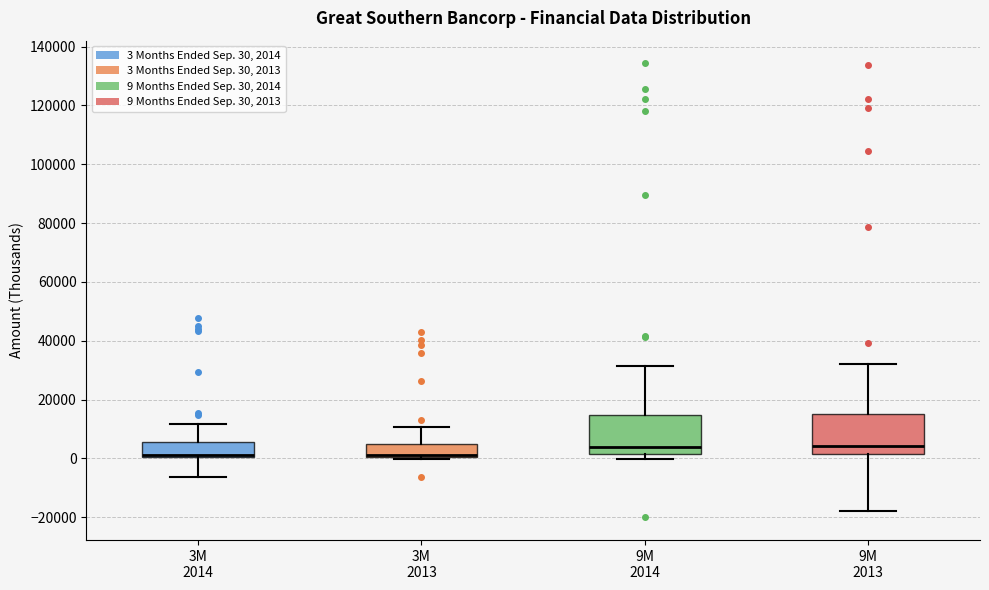

Reading left to right, transcribe this box plot: for each box, give where its median line is, the range the box spans, and where its two whiskers end, as read against the y-axis. The values are not printed on the chart, so give them approximately, as read against the axis.

3M 2014: median 2000, box 0 to 6000, whiskers -6000 to 12000
3M 2013: median 2000 (drawn on the box's lower edge), box 0 to 4000, whiskers 0 (just below the box's lower edge) to 10000
9M 2014: median 4000, box 2000 to 14000, whiskers 0 to 32000
9M 2013: median 4000, box 2000 to 14000, whiskers -18000 to 32000